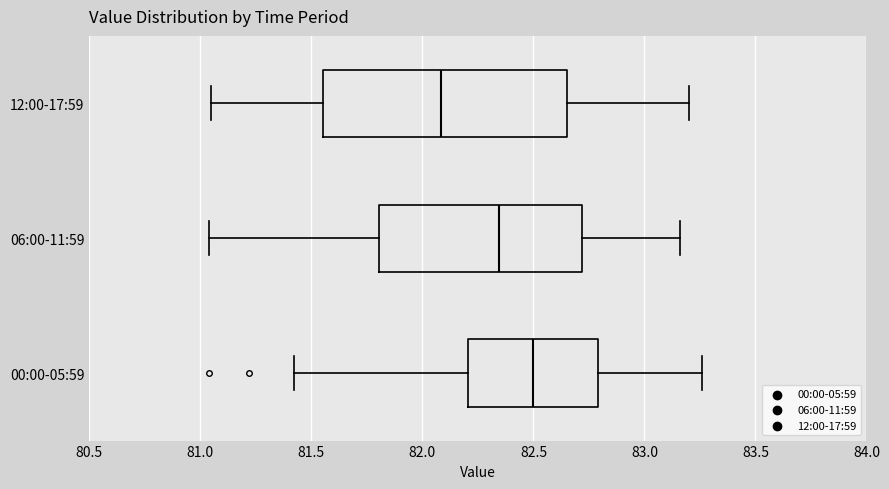

Where does the left whisker of the box for 12:00-17:59 end on the x-axis? The values are not printed on the chart, so give them approximately, as read against the axis.

81.05